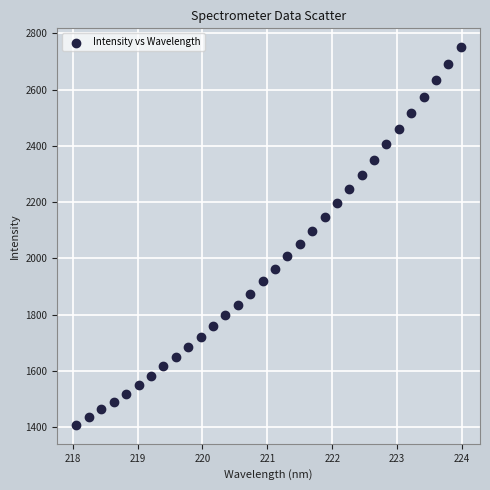

What is the range of Y values (max minus min)?

1343.0